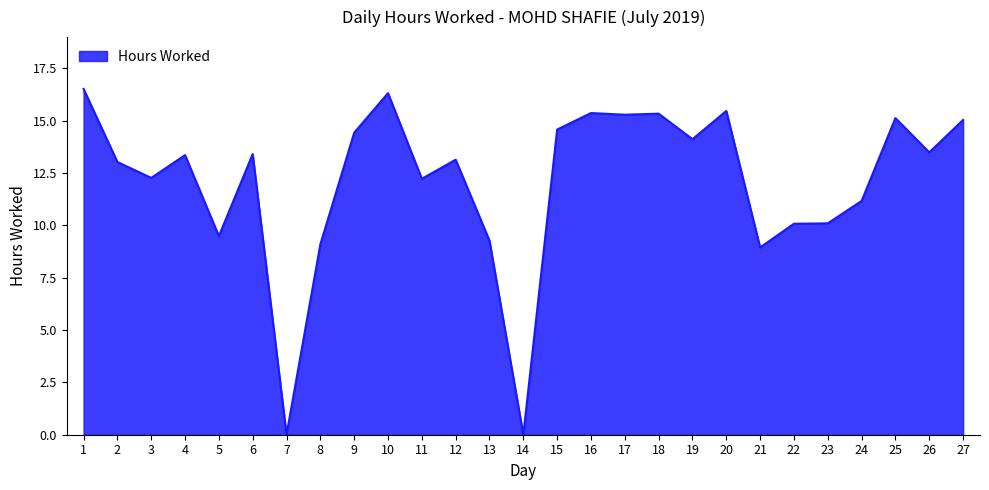

How many categories are shown in the chart?

27